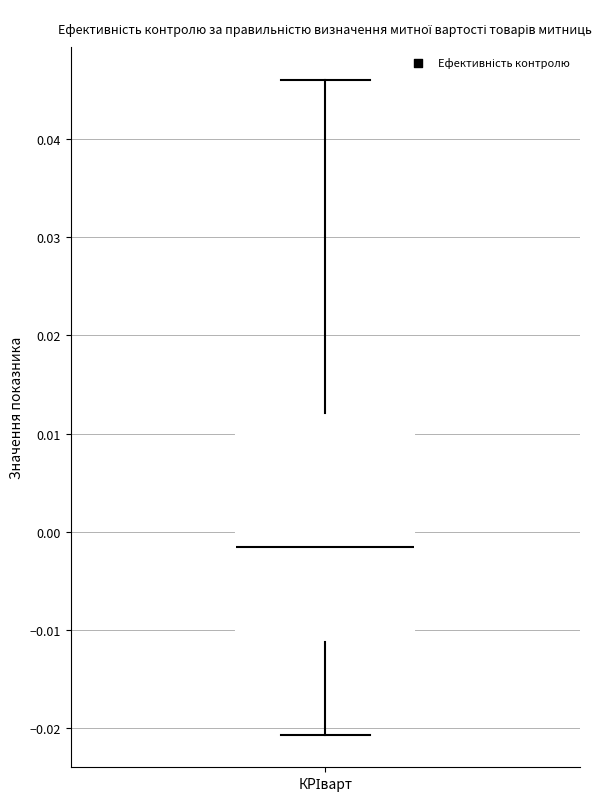

Where is the upper edge of the box for КРІварт on the y-axis? The values are not printed on the chart, so give them approximately, as read against the axis.

0.012